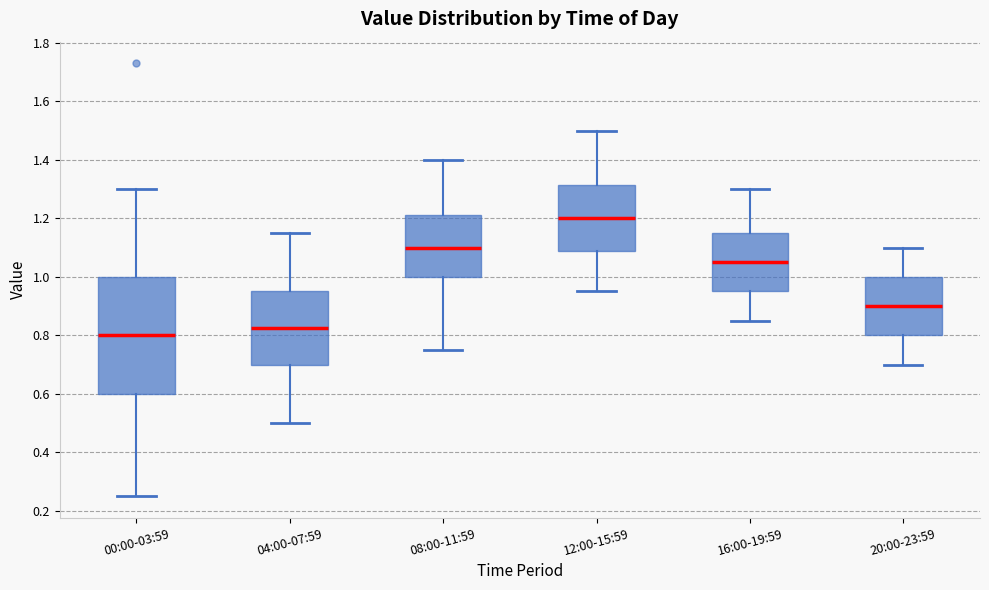

Which box's median line is the highest?

12:00-15:59